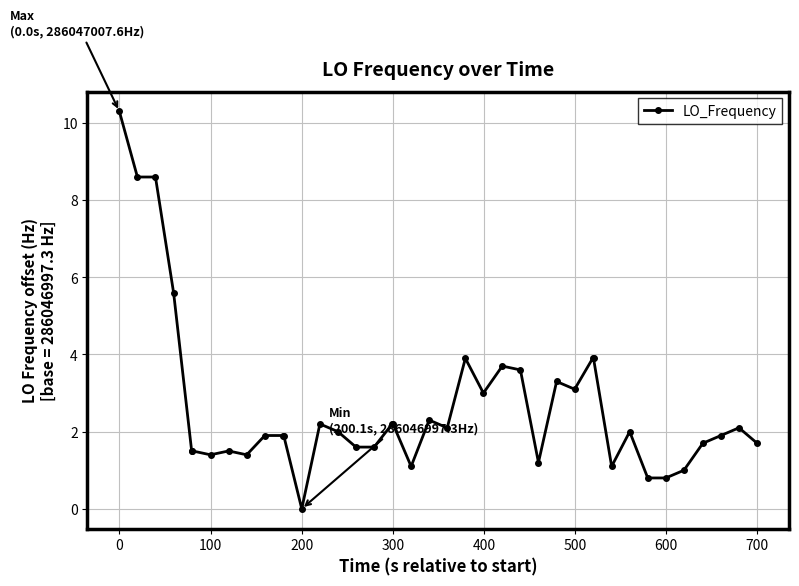

What is the value of the 18th point from the left?

2.2